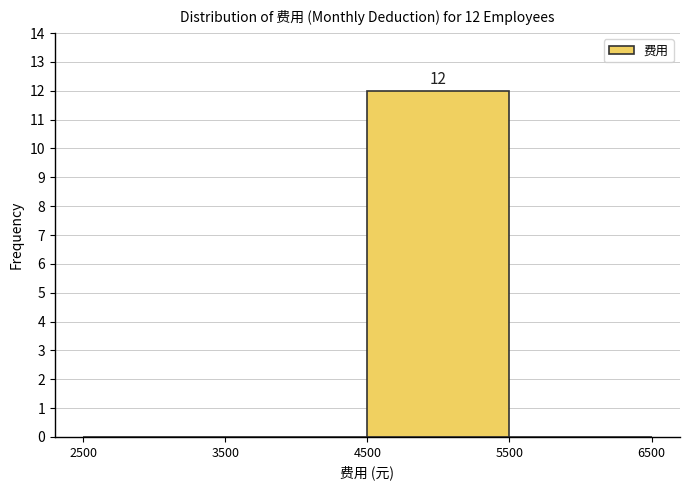

Which range on the x-axis has the tallest bar?

4500 to 5500